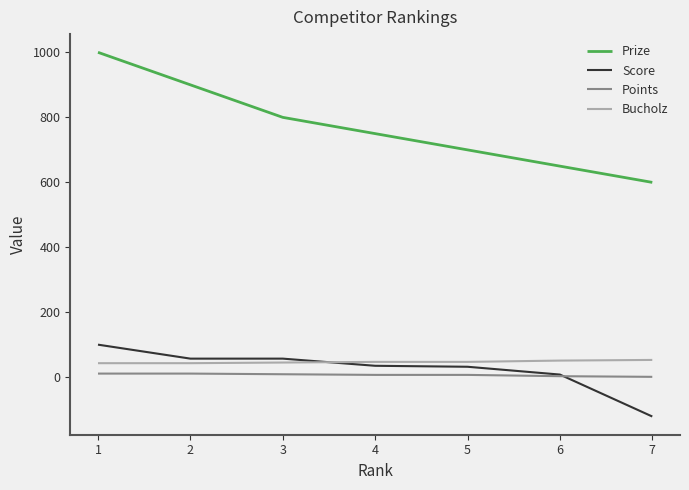

What is the highest value of the Score series?

101